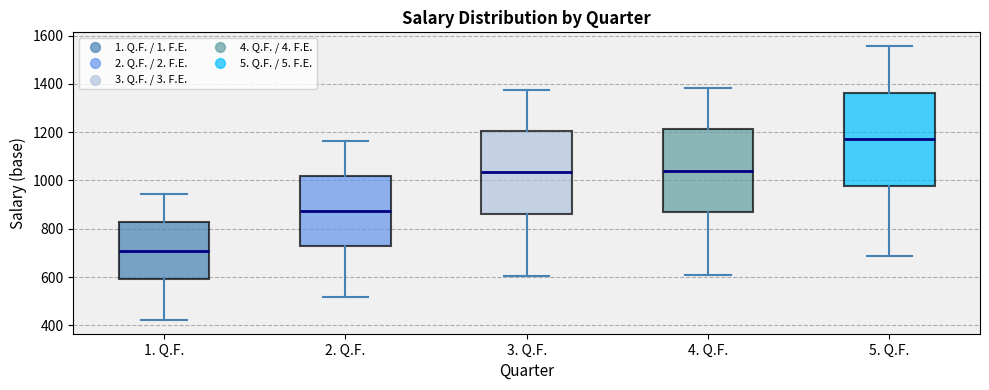

Where is the lower edge of the box for 5. Q.F. on the y-axis? The values are not printed on the chart, so give them approximately, as read against the axis.

980